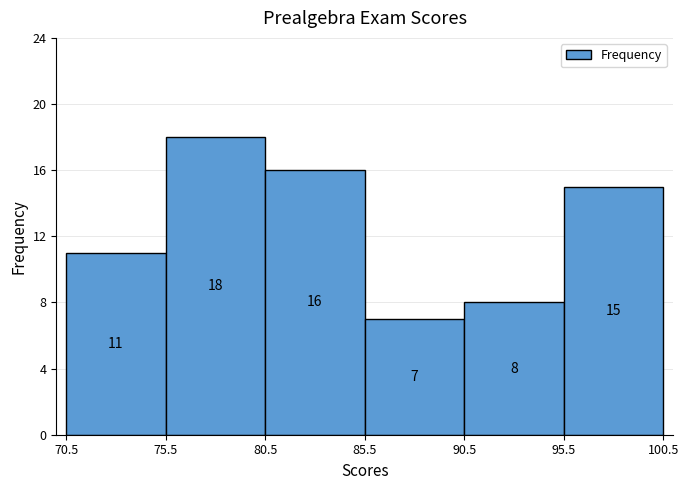

Which range on the x-axis has the tallest bar?

75.5 to 80.5